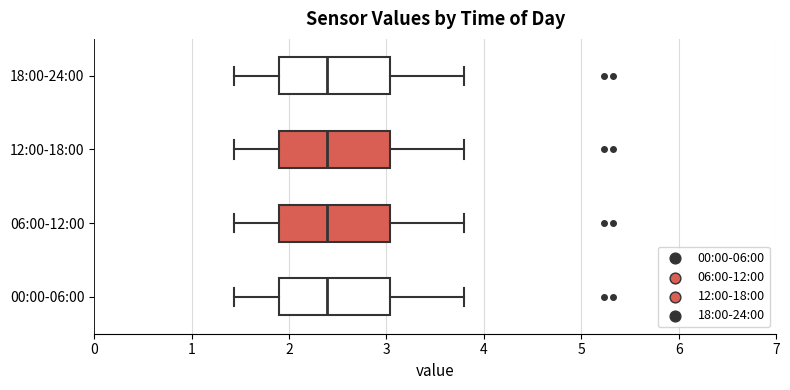

Where does the right whisker of the box for 12:00-18:00 end on the x-axis? The values are not printed on the chart, so give them approximately, as read against the axis.

3.8